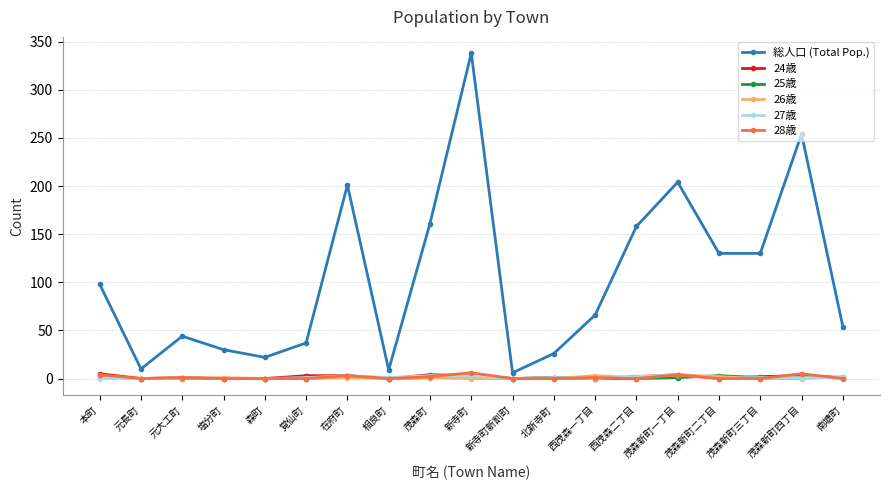

Where is 総人口 (Total Pop.) nearest to the value 172?

茂森町